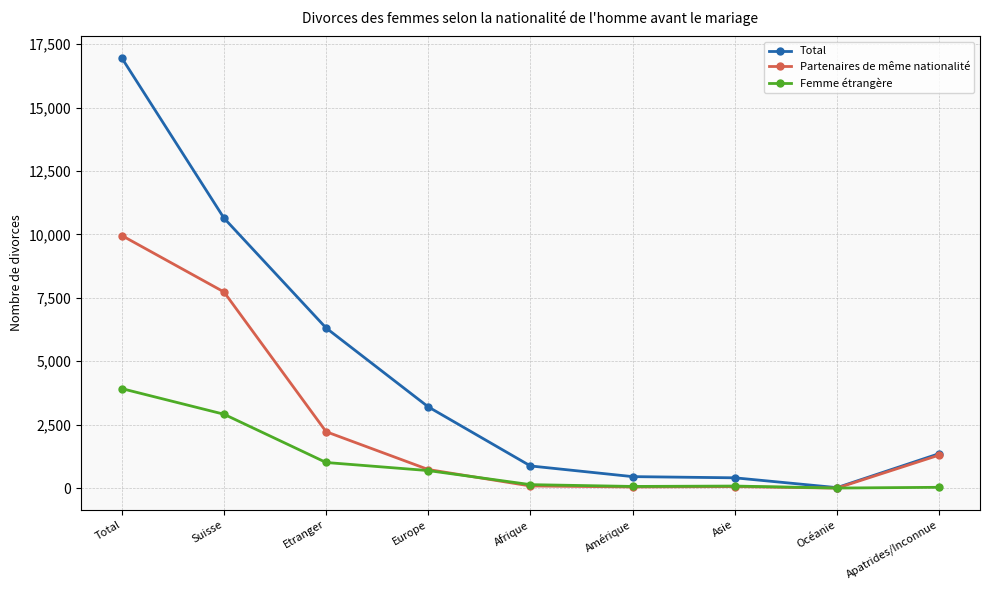

What is the average value of the Partenaires de même nationalité series?

2460